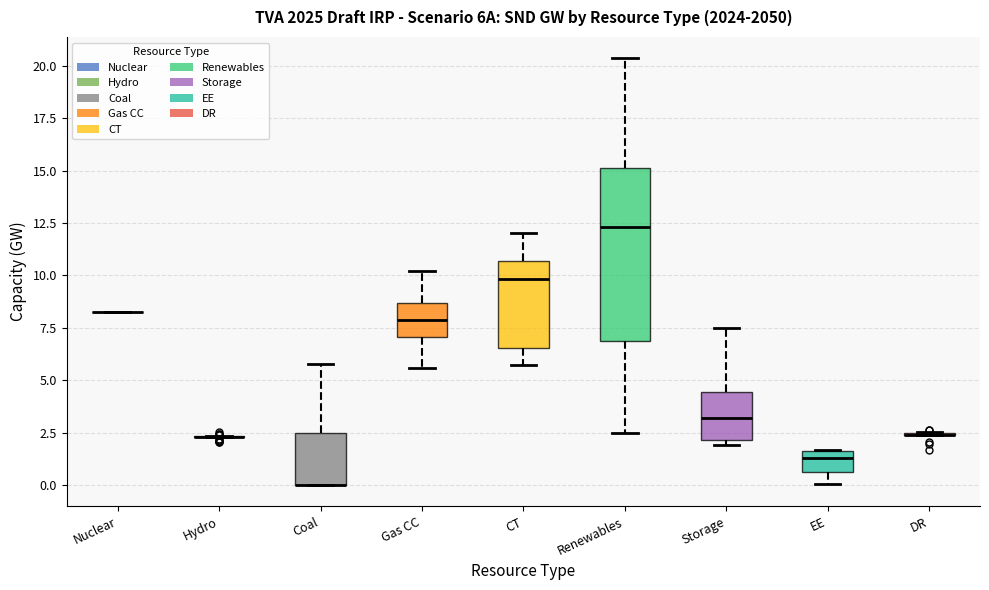

Reading left to right, transcribe this box plot: for each box, give where its median line is, the range the box spans, and where its two whiskers end, as read against the y-axis. The values are not printed on the chart, so give them approximately, as read against the axis.

Nuclear: box collapsed to a line at 8.5, whiskers 8.5 to 8.5
Hydro: box collapsed to a line at 2.5, whiskers 2.5 to 2.5
Coal: median 0.0 (drawn on the box's lower edge), box 0.0 to 2.5, whiskers 0.0 to 6.0
Gas CC: median 8.0, box 7.0 to 8.5, whiskers 5.5 to 10.0
CT: median 10.0, box 6.5 to 10.5, whiskers 5.5 to 12.0
Renewables: median 12.5, box 7.0 to 15.0, whiskers 2.5 to 20.5
Storage: median 3.0, box 2.0 to 4.5, whiskers 2.0 (just below the box's lower edge) to 7.5
EE: median 1.5 (just below the box's upper edge), box 0.5 to 1.5, whiskers 0.0 to 1.5
DR: box collapsed to a line at 2.5, whiskers 2.5 to 2.5